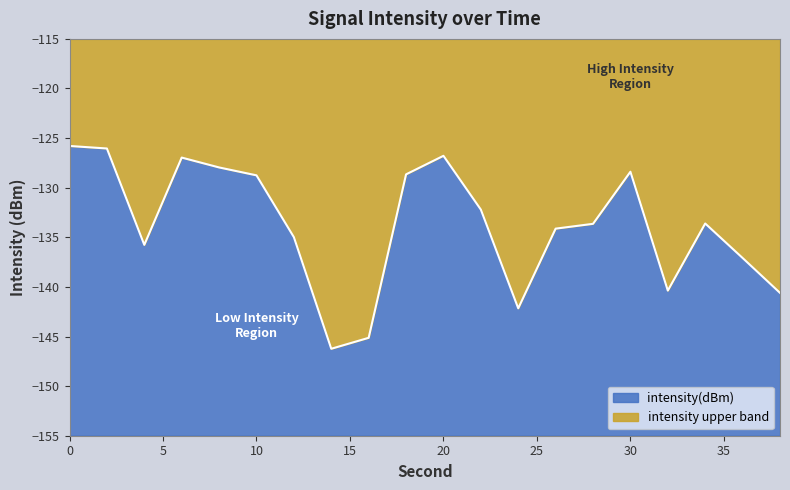

What is the average value?

-133.8